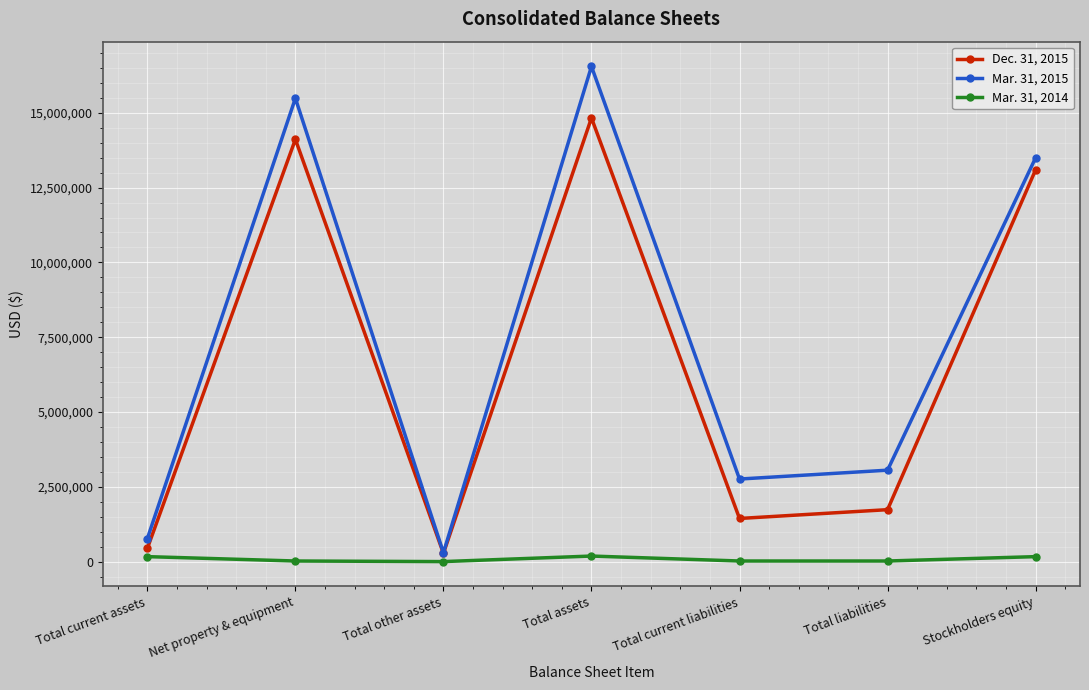

Which category has the highest value across all series?

Total assets